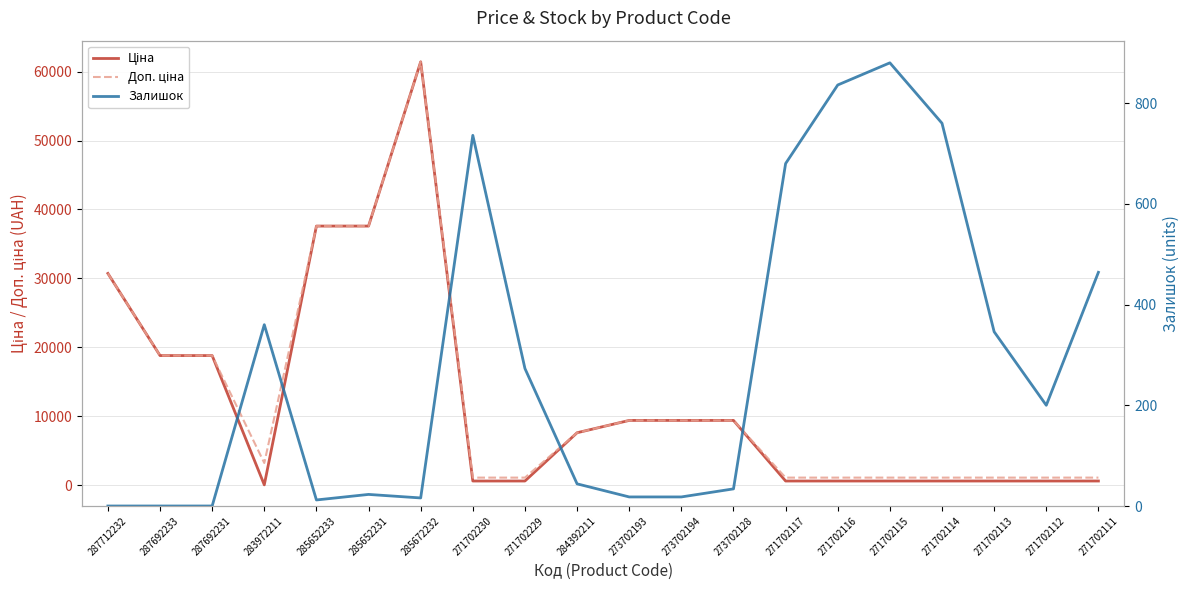

Is it true that Ціна equals 589.9 at 271702229?

True